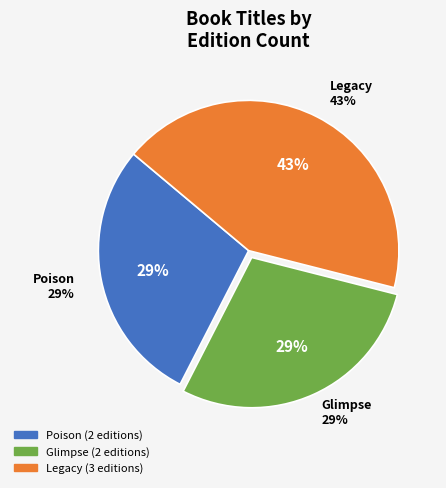

How many slices are in this pie chart?

3